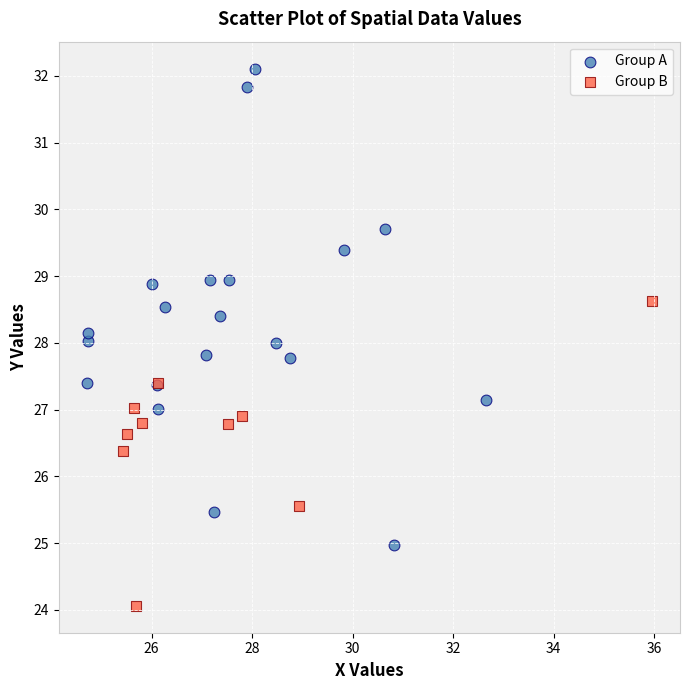

Which series contains the lowest Y value?

Group B